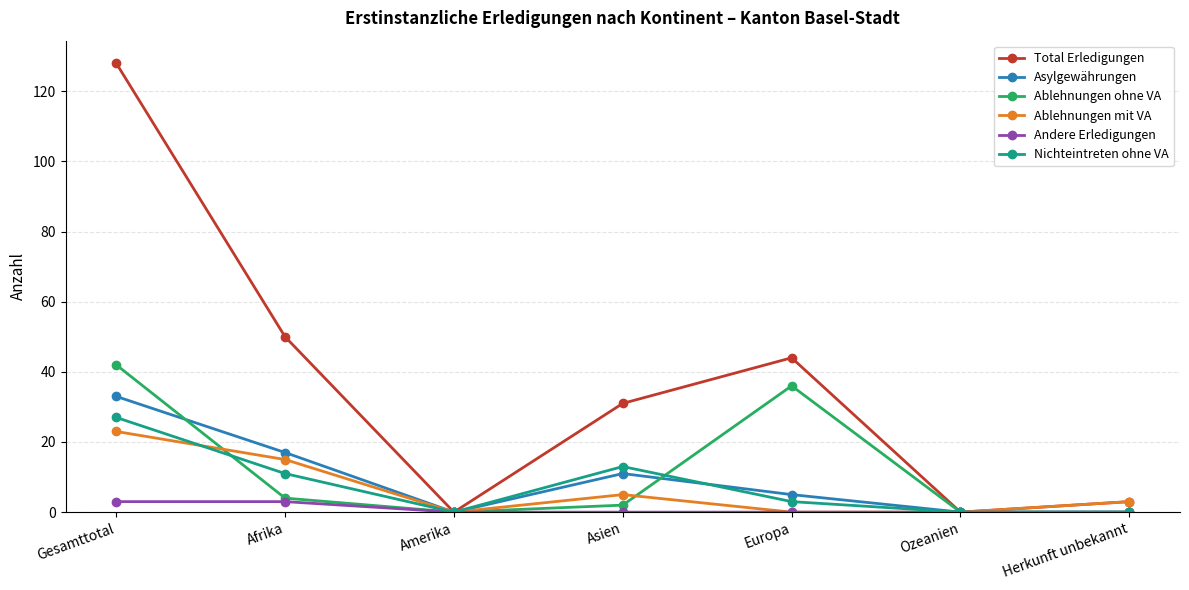

Is the value of Ablehnungen ohne VA at Afrika greater than the value of Andere Erledigungen at Ozeanien?

Yes